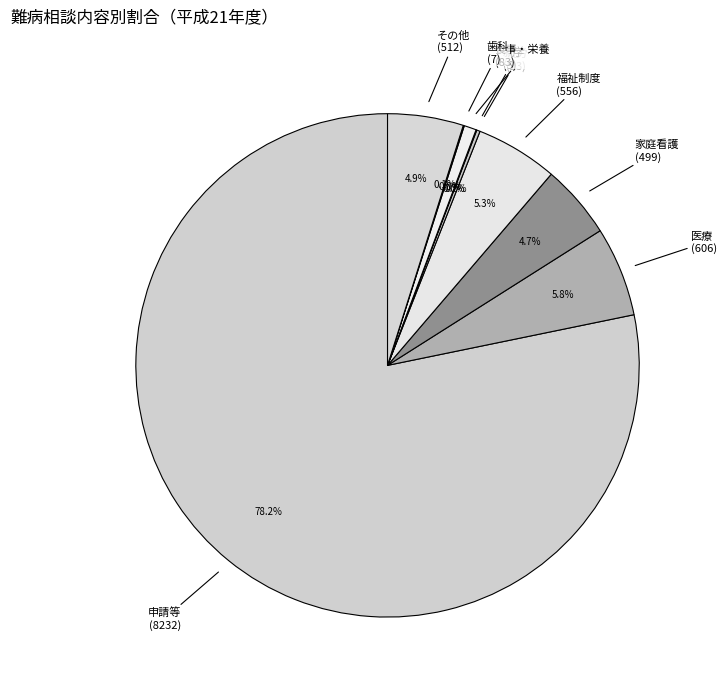

Is there a majority slice in this chart?

Yes